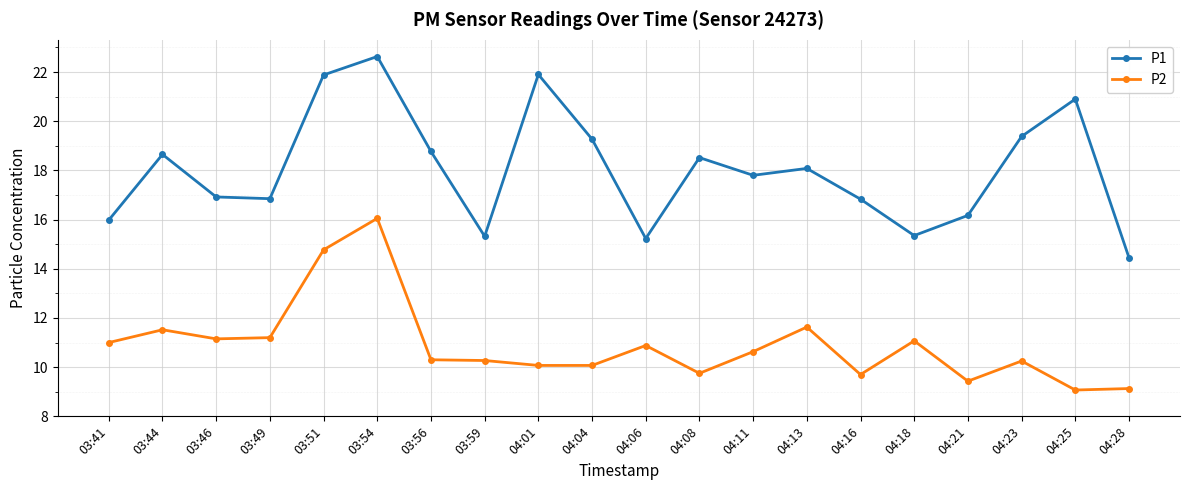

Rank the series at 04:28 from lowest to highest value.

P2, P1